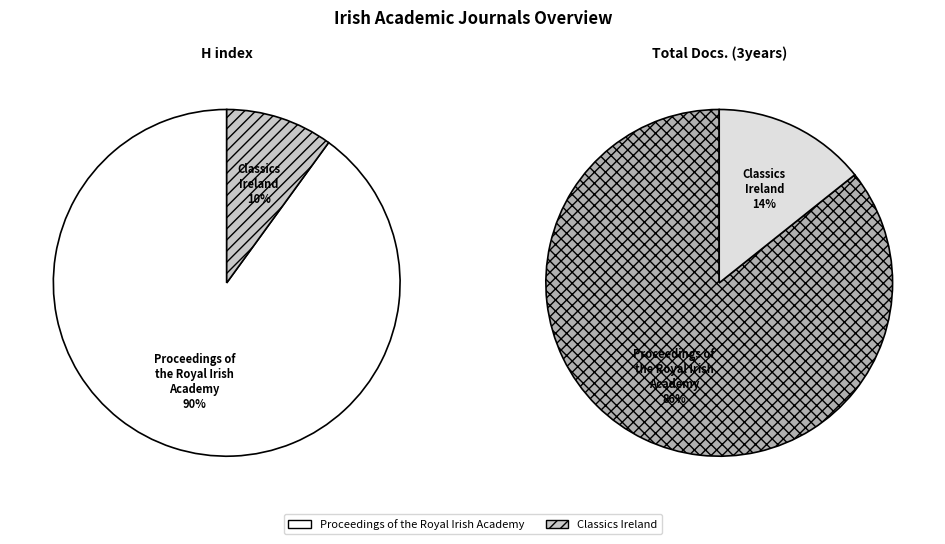

Count the number of slices in the pie.

2